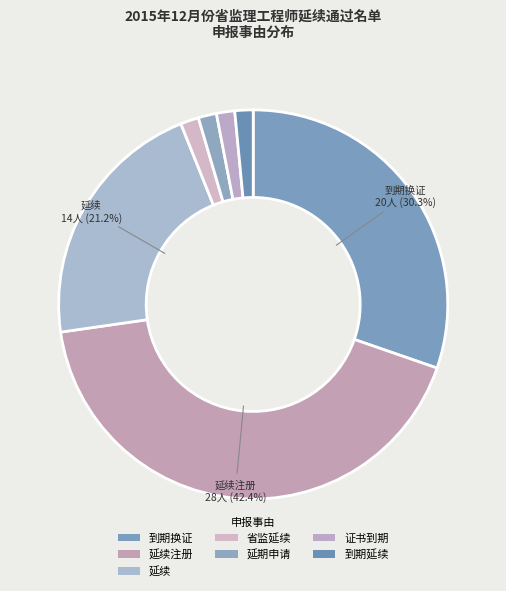

Count the number of slices in the pie.

7